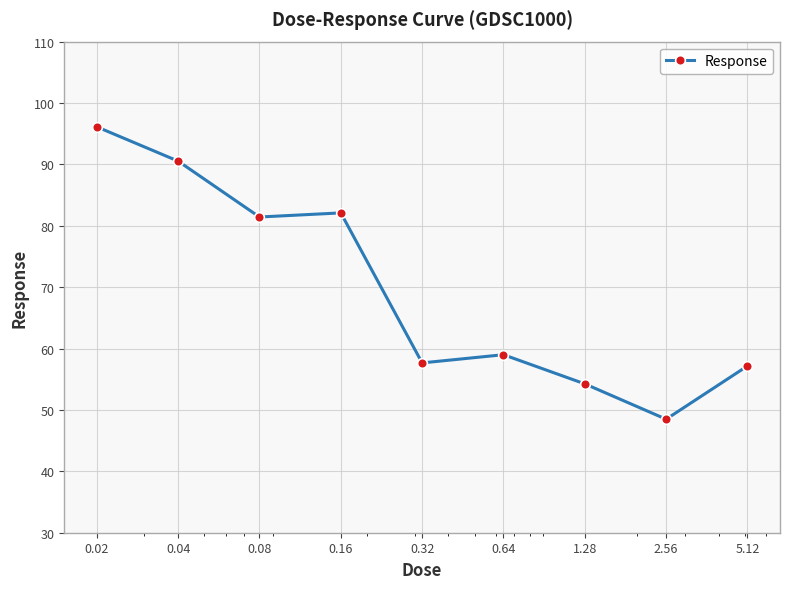

What is the sum of all values?

626.7